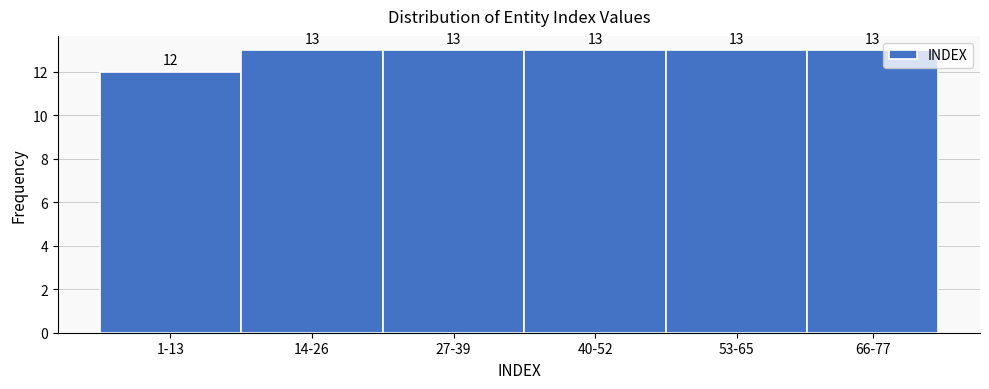

Reading left to right, transcribe all the data shown in this chart.

1-13=12	14-26=13	27-39=13	40-52=13	53-65=13	66-77=13